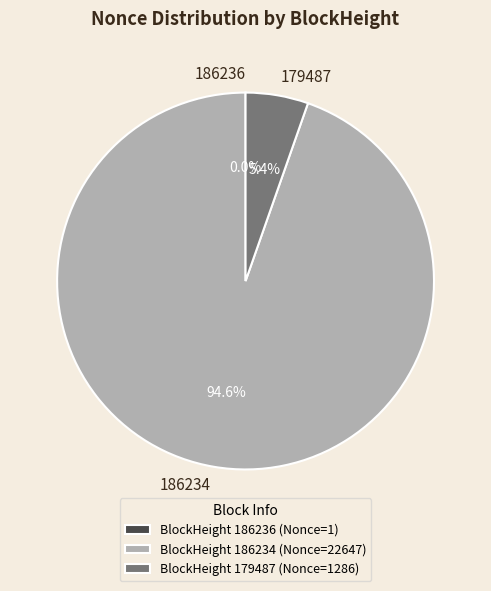

To the nearest percent, what is the difference between the largest and smallest slice percentages?

95%